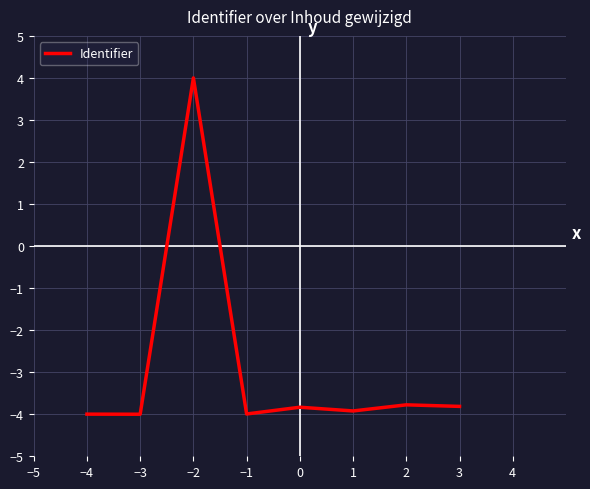

How many values are below zero?

7